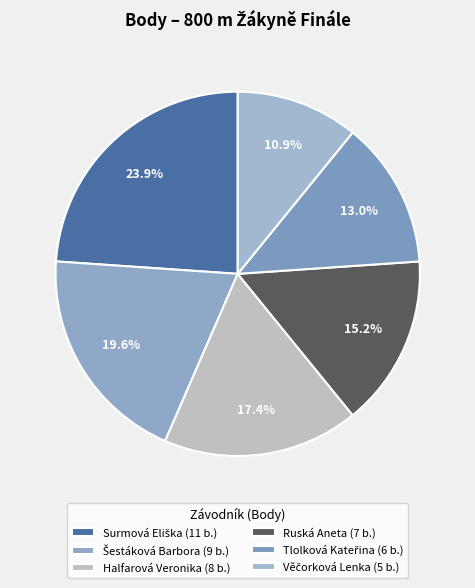

How many segments does this pie chart have?

6